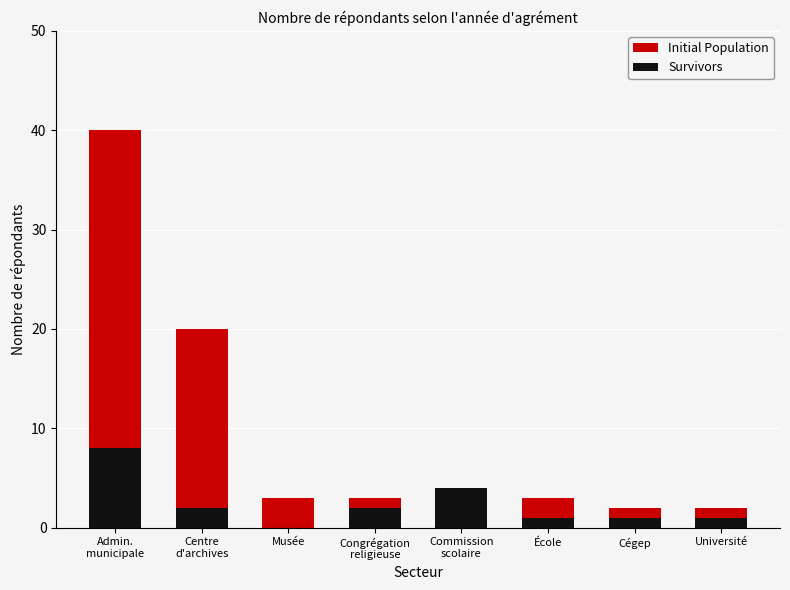

What is the value of the Initial Population bar at the 2nd from the left?

20